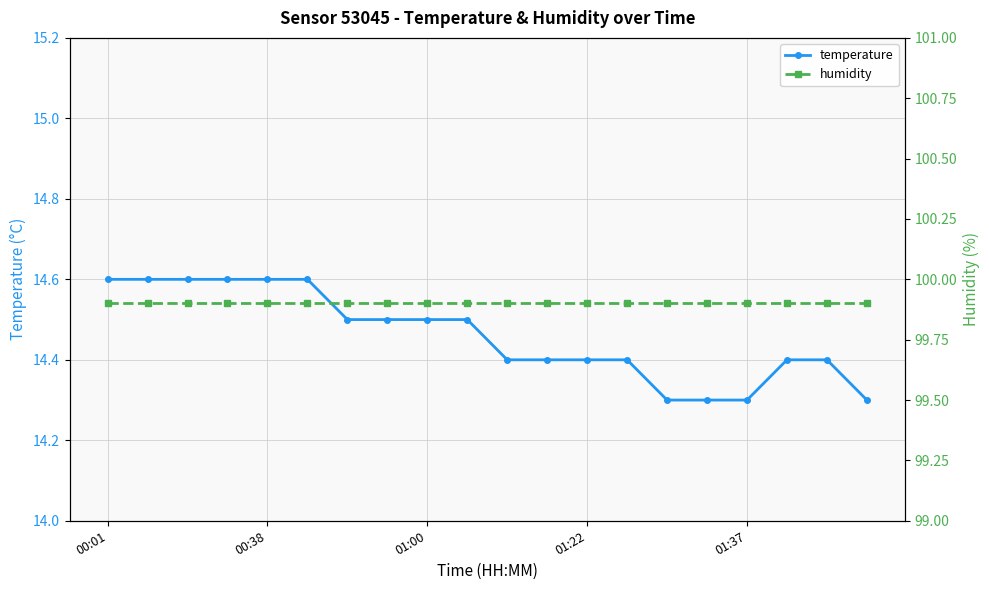

The temperature series shows 14.3 at 01:37. True or false?

True